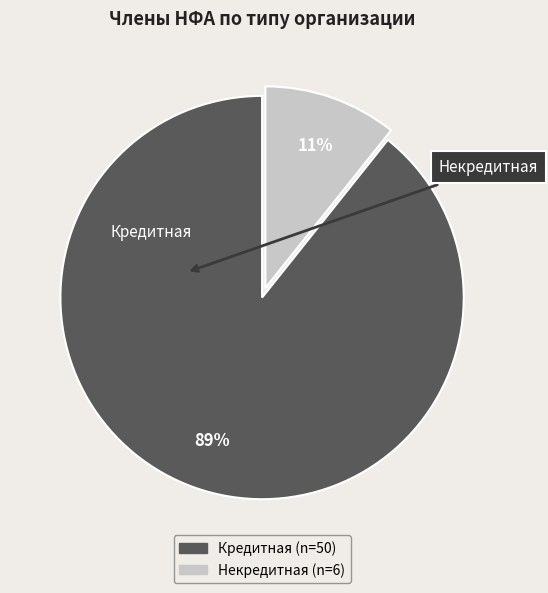

Does Некредитная represent more than half of the total?

No